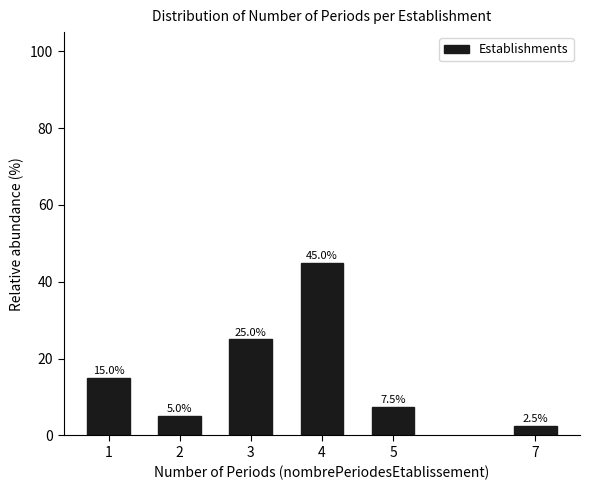

Reading left to right, extract all data points from this chart.

15.0	5.0	25.0	45.0	7.5	2.5